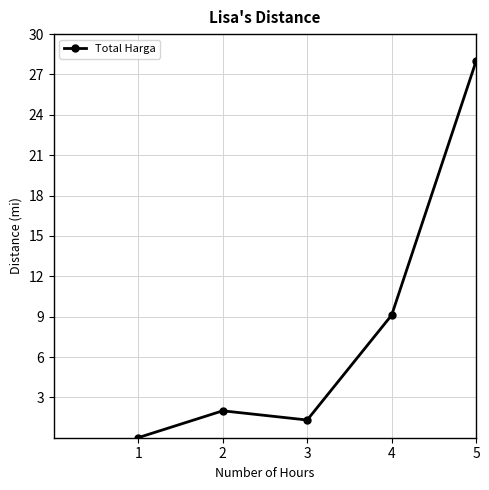

True or false: the data shows 9.2 at 5.

False